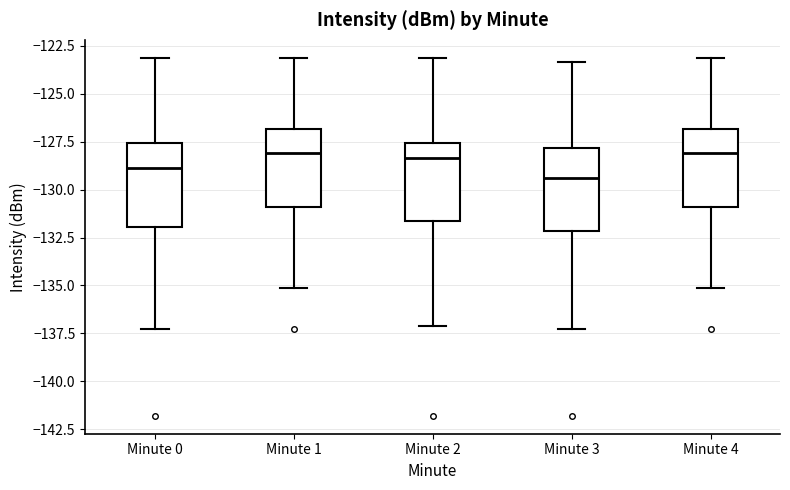

Reading left to right, transcribe this box plot: for each box, give where its median line is, the range the box spans, and where its two whiskers end, as read against the y-axis. The values are not printed on the chart, so give them approximately, as read against the axis.

Minute 0: median -129.0, box -132.0 to -127.5, whiskers -137.5 to -123.0
Minute 1: median -128.0, box -131.0 to -127.0, whiskers -135.0 to -123.0
Minute 2: median -128.5, box -131.5 to -127.5, whiskers -137.0 to -123.0
Minute 3: median -129.5, box -132.0 to -128.0, whiskers -137.5 to -123.5
Minute 4: median -128.0, box -131.0 to -127.0, whiskers -135.0 to -123.0